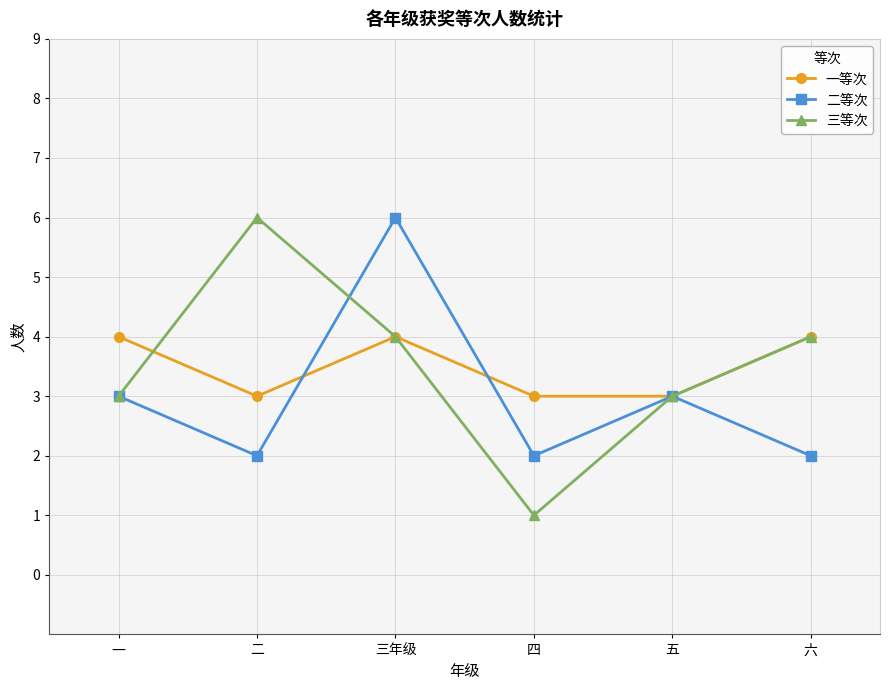

The 三等次 series shows 1 at 五. True or false?

False